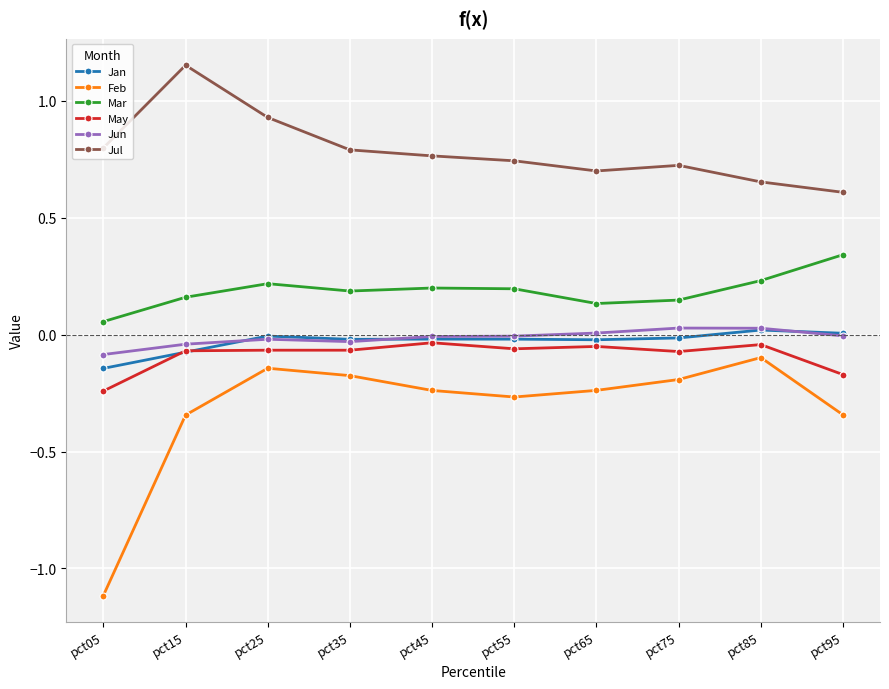

How many series are shown in this chart?

6